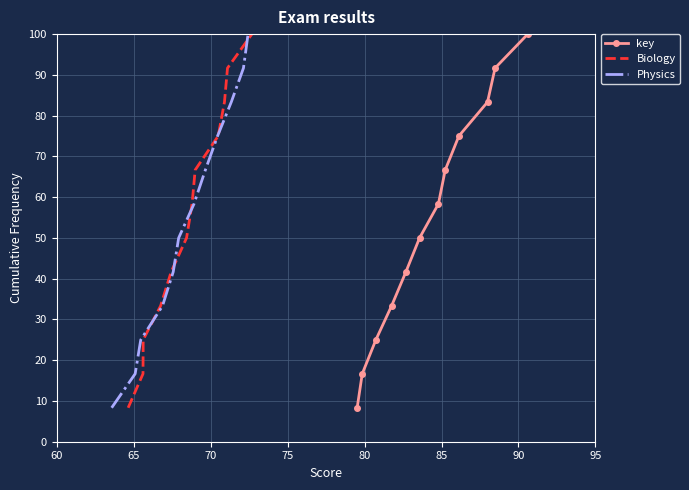

At how many categories does at least one series exceed 61?

5